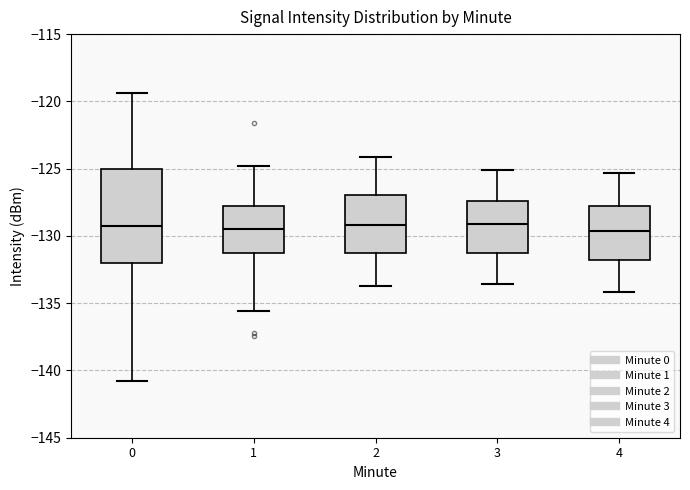

Reading left to right, read every box against the y-axis: the position of its median line, the range the box covers, and the ends of its whiskers. The values are not printed on the chart, so give them approximately, as read against the axis.

0: median -129.5, box -132.0 to -125.0, whiskers -141.0 to -119.5
1: median -129.5, box -131.5 to -128.0, whiskers -135.5 to -125.0
2: median -129.0, box -131.5 to -127.0, whiskers -133.5 to -124.0
3: median -129.0, box -131.0 to -127.5, whiskers -133.5 to -125.0
4: median -129.5, box -132.0 to -128.0, whiskers -134.0 to -125.5